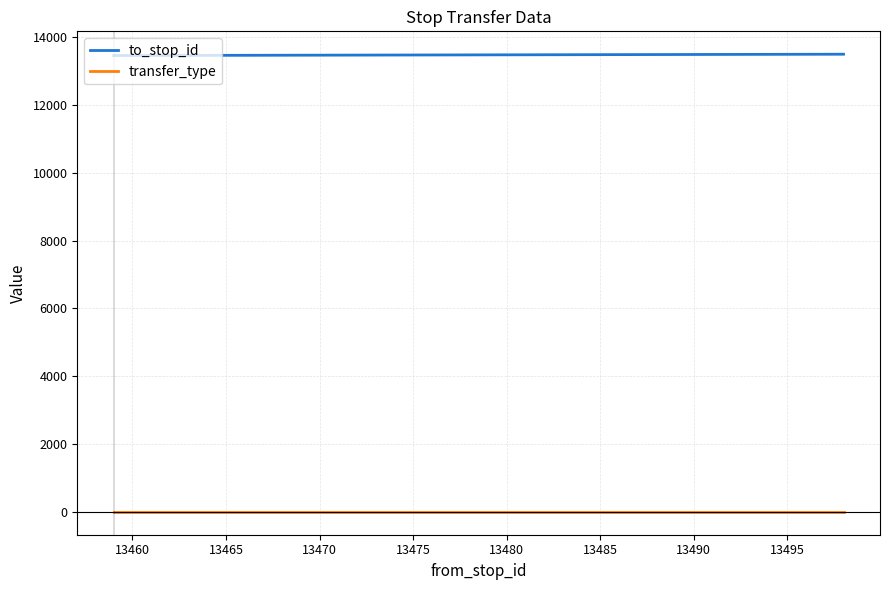

Which series has the largest total across all categories?

to_stop_id